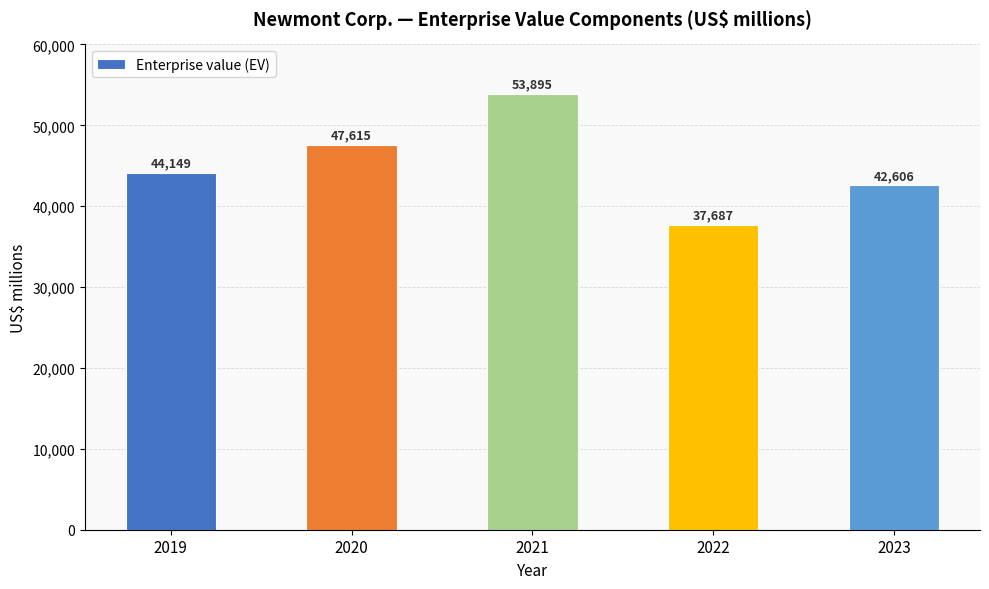

What is the difference between the maximum and minimum values?

16208